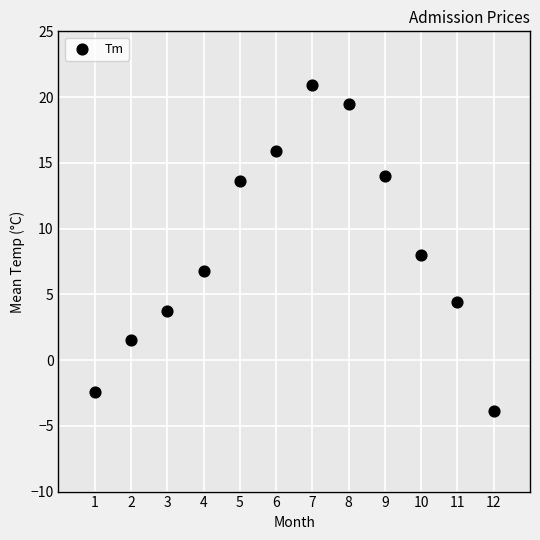

What is the average Y value?

8.5